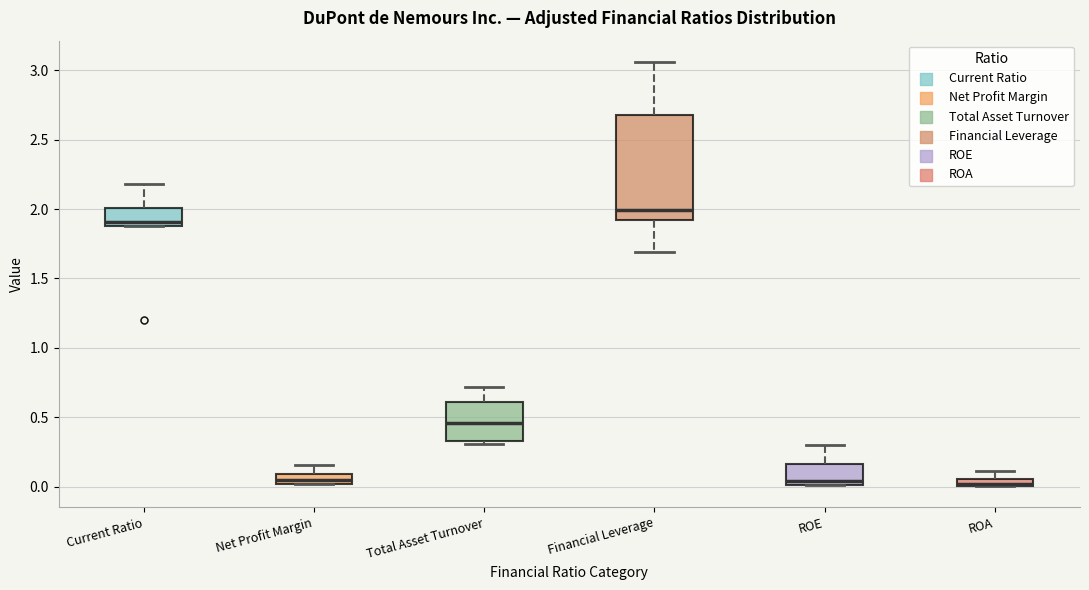

Which box is the tallest, from its lower edge to its upper edge?

Financial Leverage